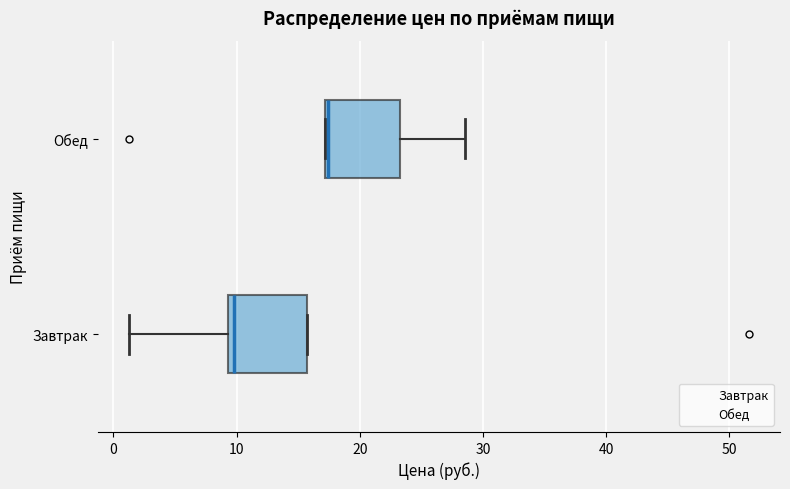

Where is the right edge of the box for Завтрак on the x-axis? The values are not printed on the chart, so give them approximately, as read against the axis.

16